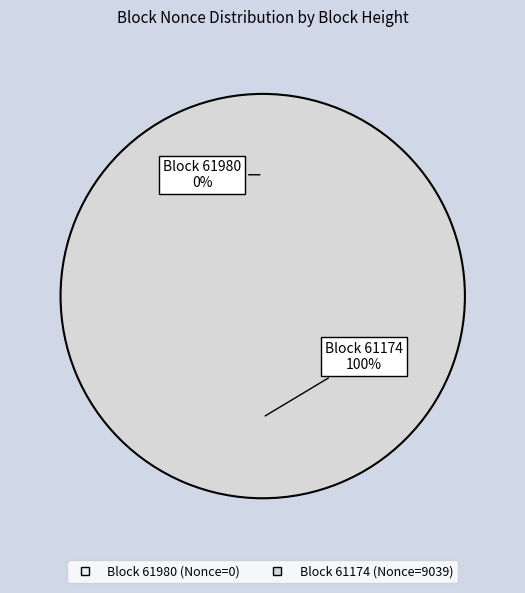

Rank the categories by value from lowest to highest.

61980, 61174